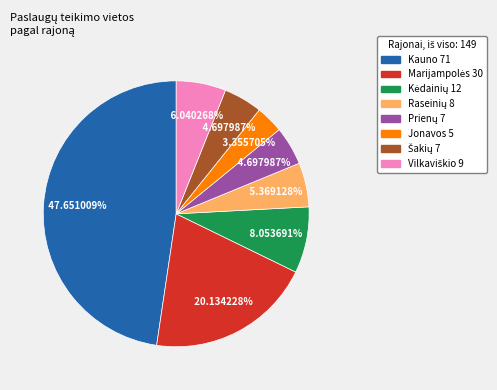

Is there a majority slice in this chart?

No